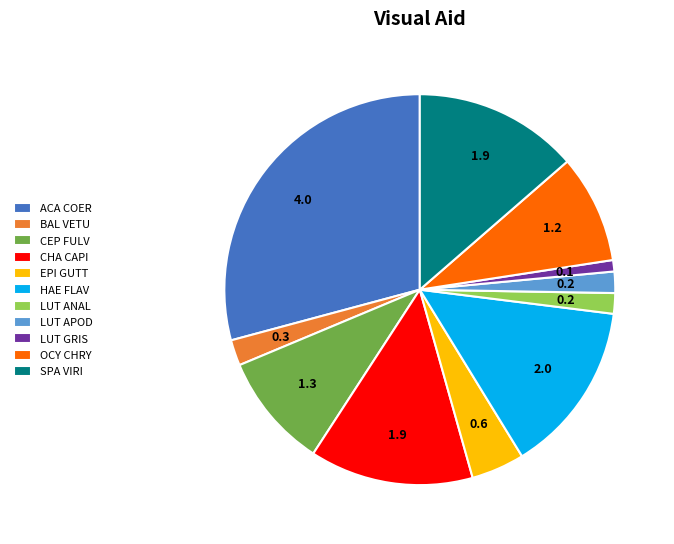

Combined, do LUT GRIS and EPI GUTT account for over 50%?

No